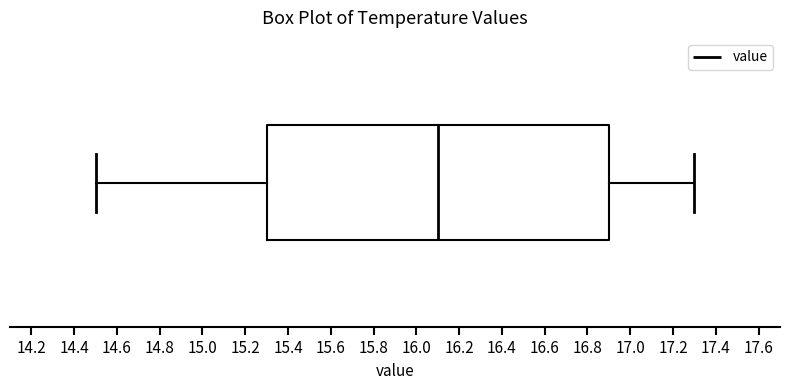

Transcribe this box plot: give where the median line is, the range the box spans, and where the two whiskers end, as read against the x-axis. The values are not printed on the chart, so give them approximately, as read against the axis.

median 16.1, box 15.3 to 16.9, whiskers 14.5 to 17.3